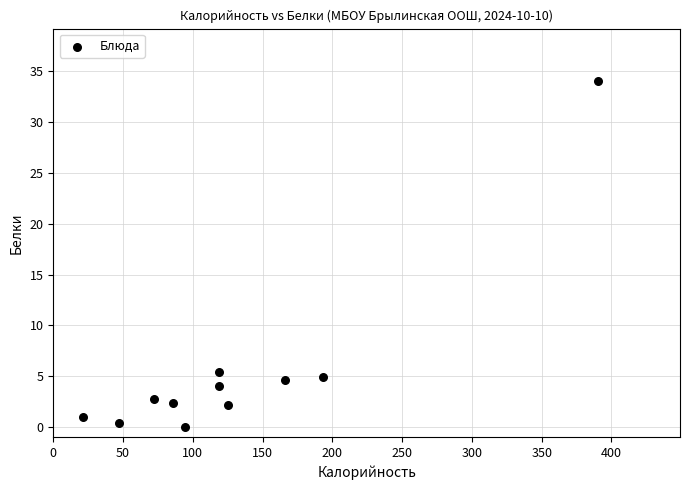

What Y value in the scatter plot is closest to 17?

5.4